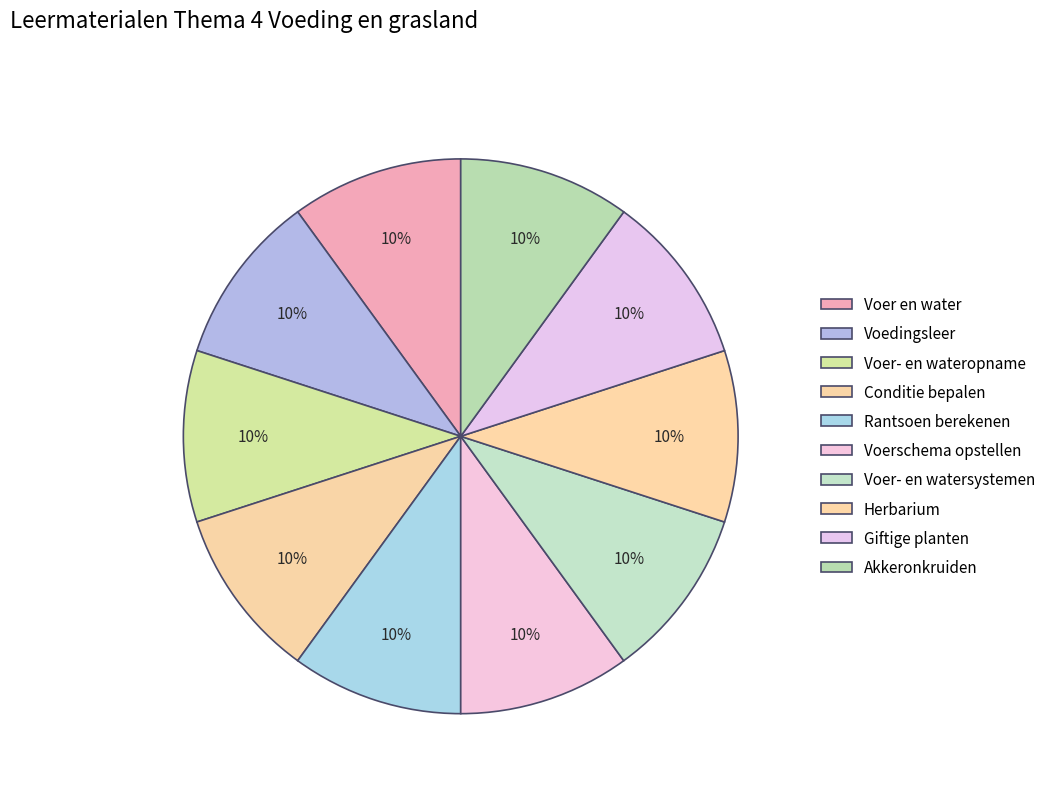

Combined, do Giftige planten and Herbarium account for over 50%?

No